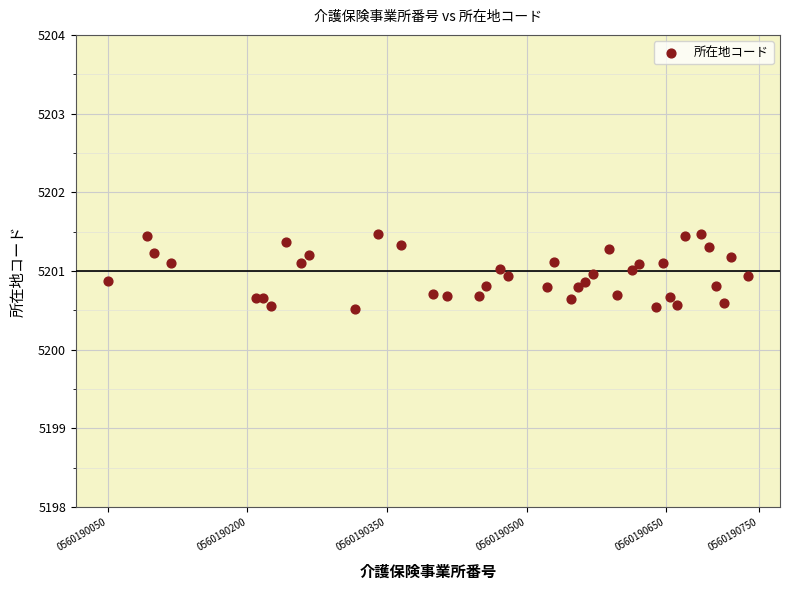

What is the range of X values (max minus min)?

688.0